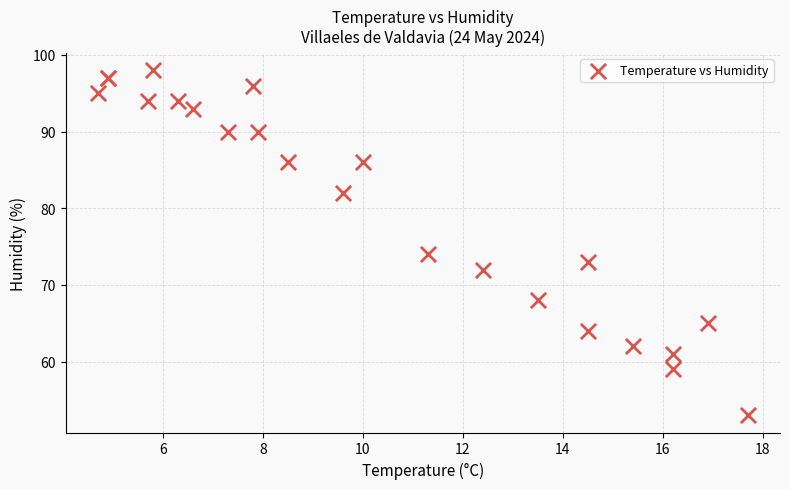

What Y value in the scatter plot is closest to 75?

74